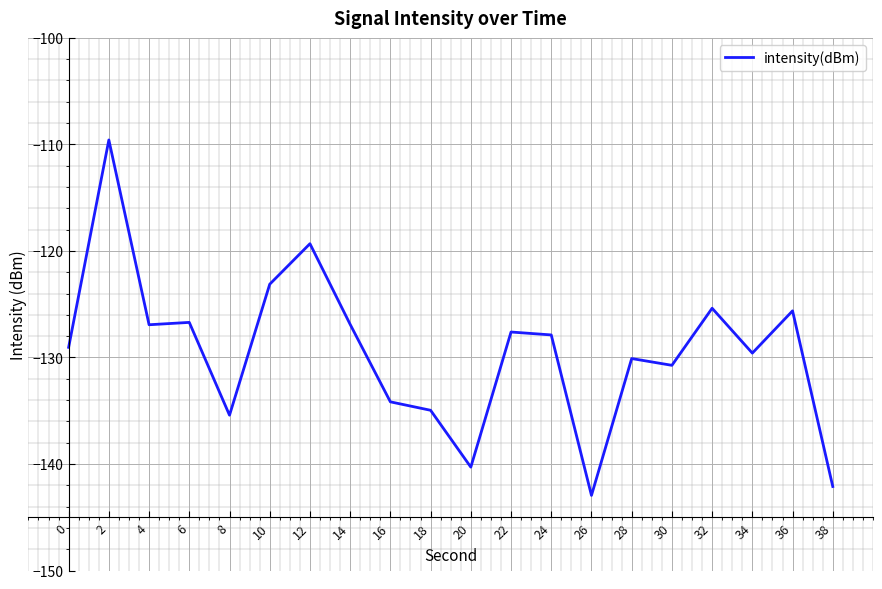

What is the difference between the values at 34 and 10?

6.5